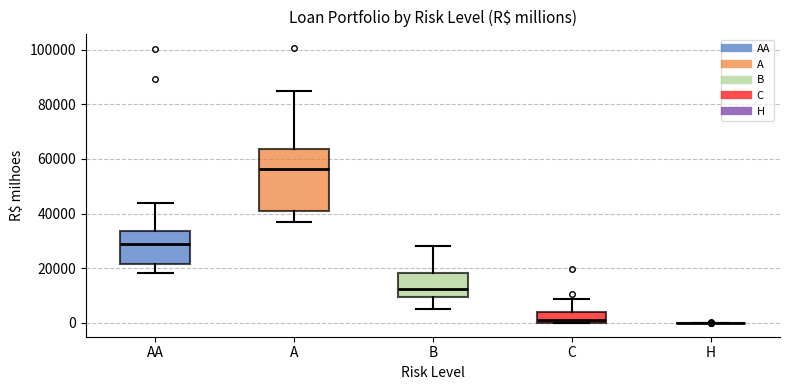

Reading left to right, read every box against the y-axis: the position of its median line, the range the box covers, and the ends of its whiskers. The values are not printed on the chart, so give them approximately, as read against the axis.

AA: median 28000, box 22000 to 34000, whiskers 18000 to 44000
A: median 56000, box 40000 to 64000, whiskers 36000 to 84000
B: median 12000, box 10000 to 18000, whiskers 6000 to 28000
C: median 2000, box 0 to 4000, whiskers 0 to 8000
H: box collapsed to a line at 0, whiskers 0 to 0